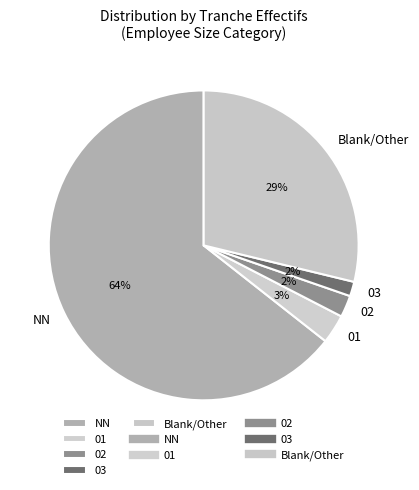

Is the sum of 01 and NN greater than half?

Yes